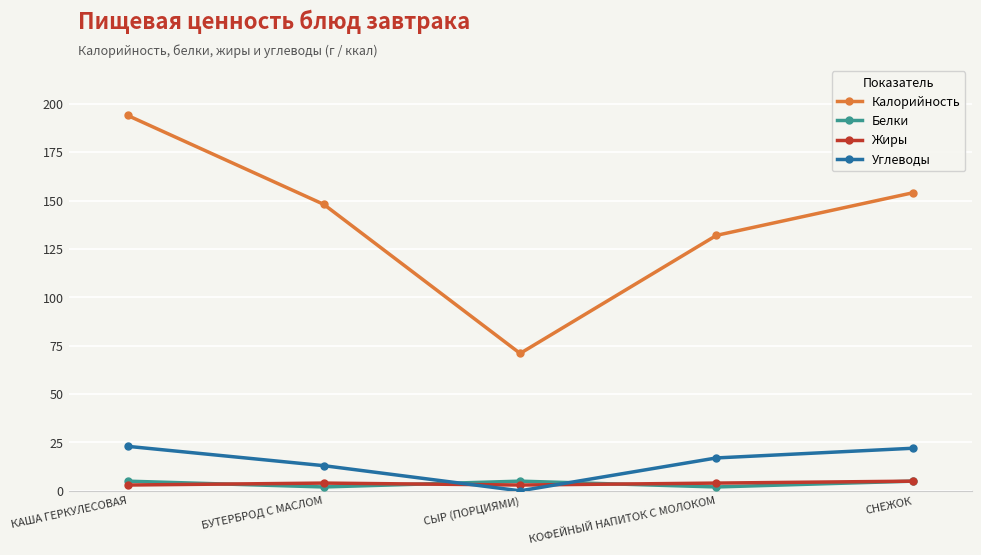

Which category has the lowest value in the Калорийность series?

СЫР (ПОРЦИЯМИ)